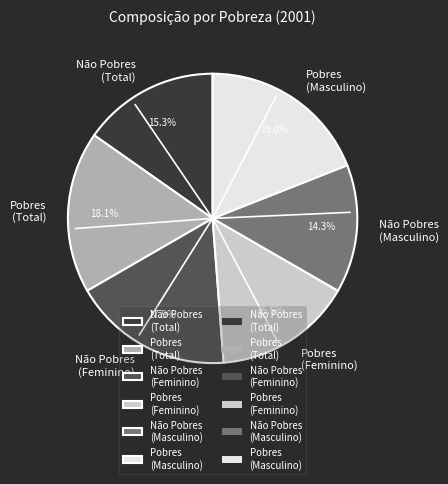

Is there a majority slice in this chart?

No